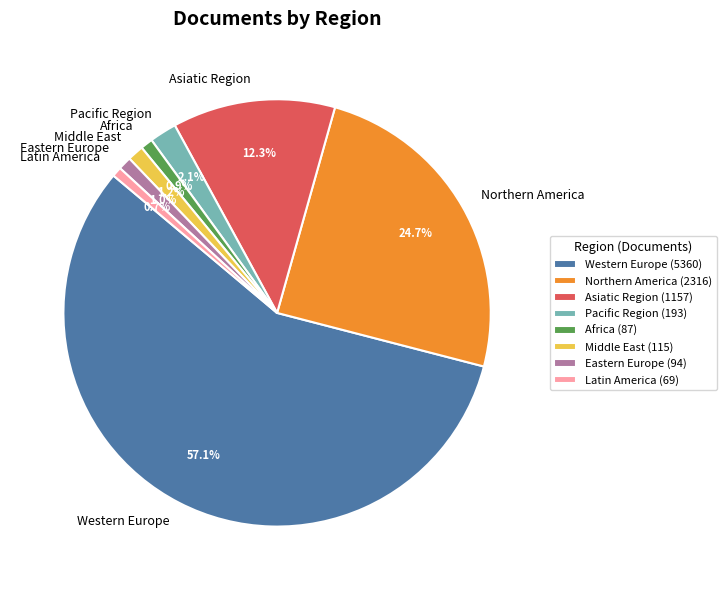

What is the total percentage of Africa and Northern America?

25.6%